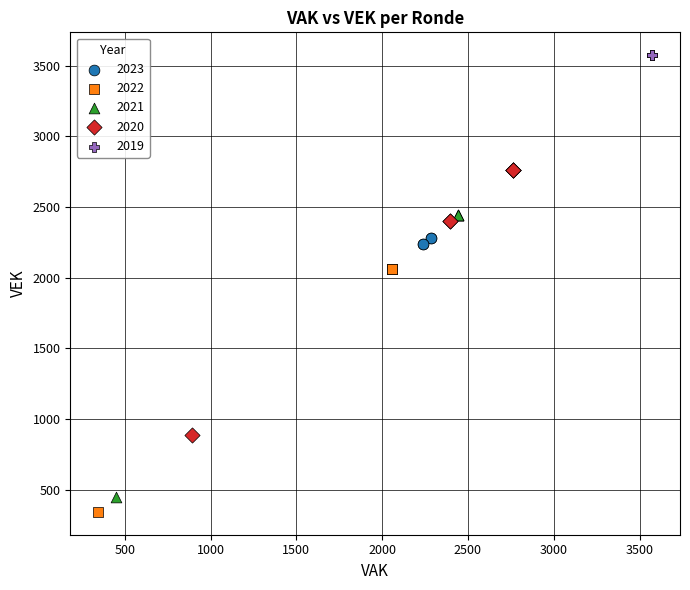

Which series reaches the minimum Y coordinate?

2022